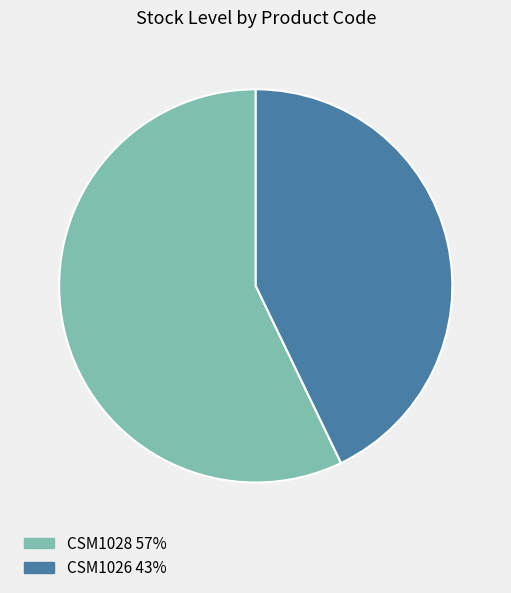

Count the number of slices in the pie.

2